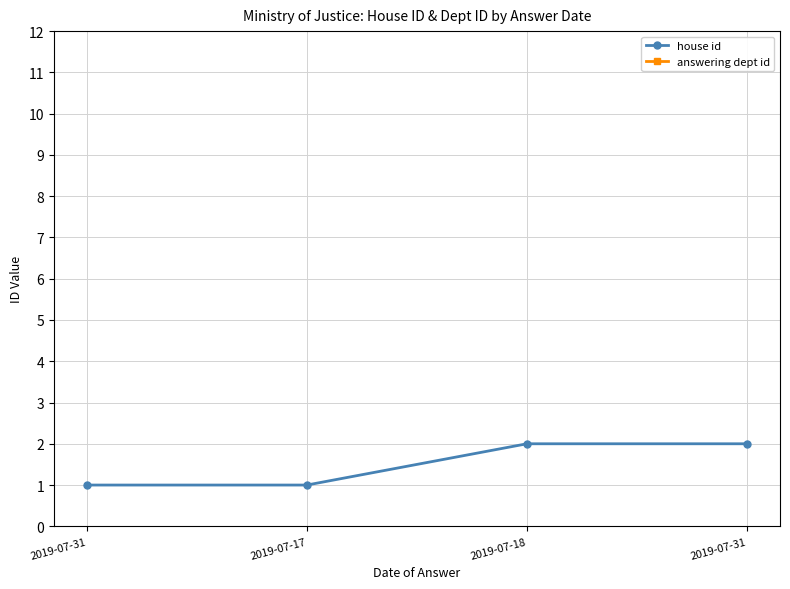

Is it true that house id equals 1 at 2019-07-17?

True